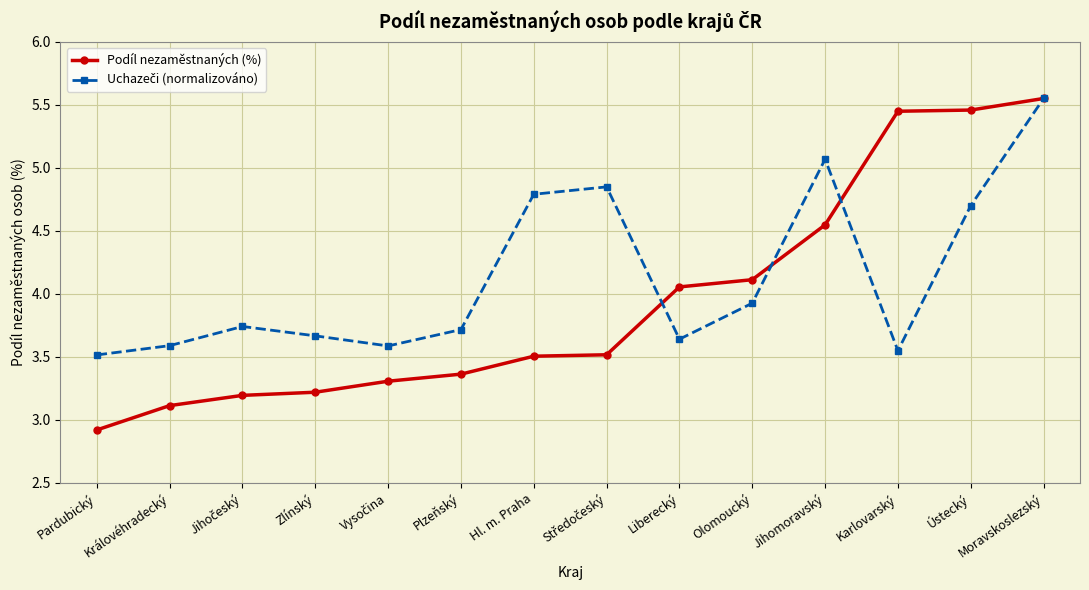

True or false: Podíl nezaměstnaných (%) has a value of 5.1 at Plzeňský.

False